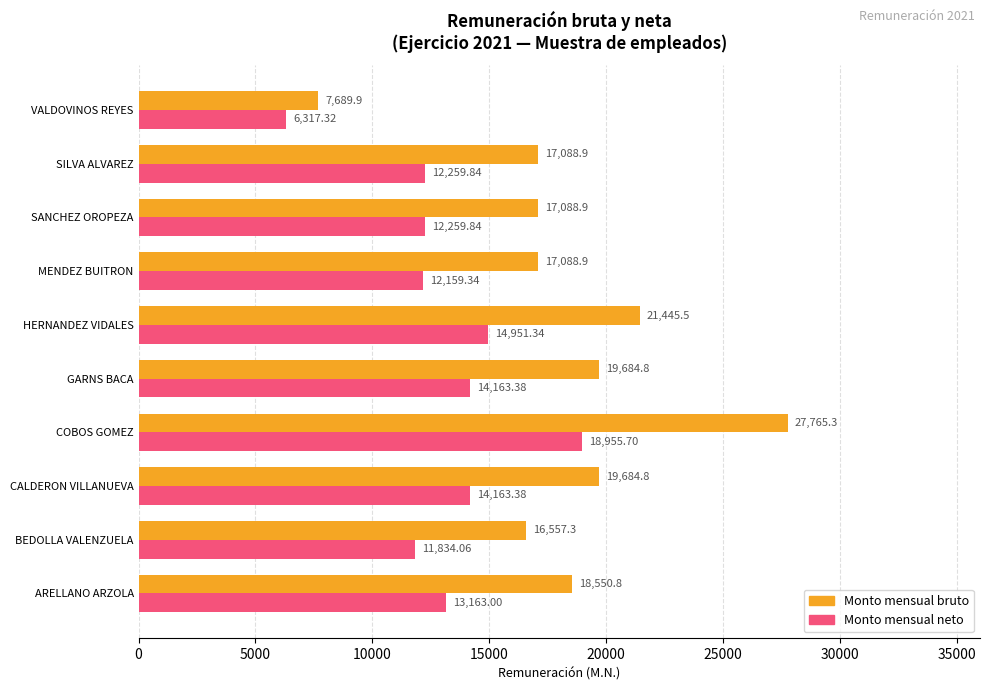

What is the difference between the Monto mensual neto values at COBOS GOMEZ and BEDOLLA VALENZUELA?

7121.6